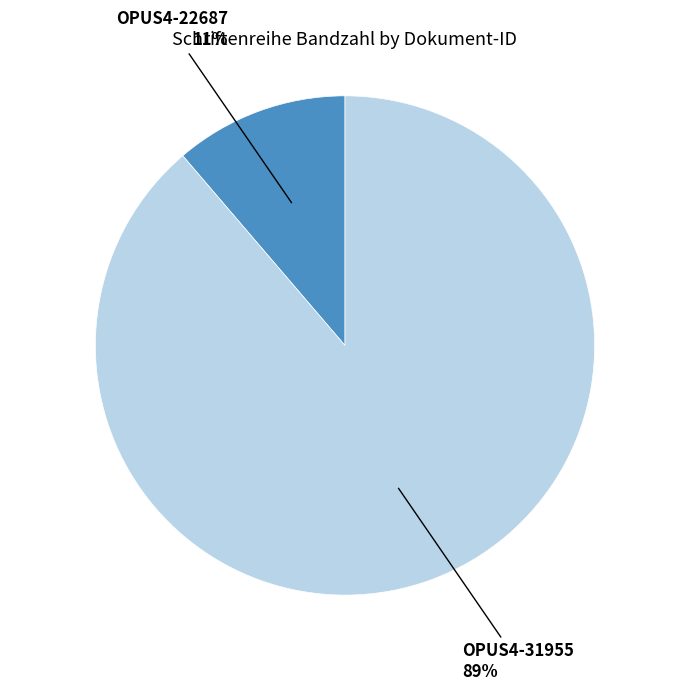

Between OPUS4-22687 and OPUS4-31955, which is larger?

OPUS4-31955